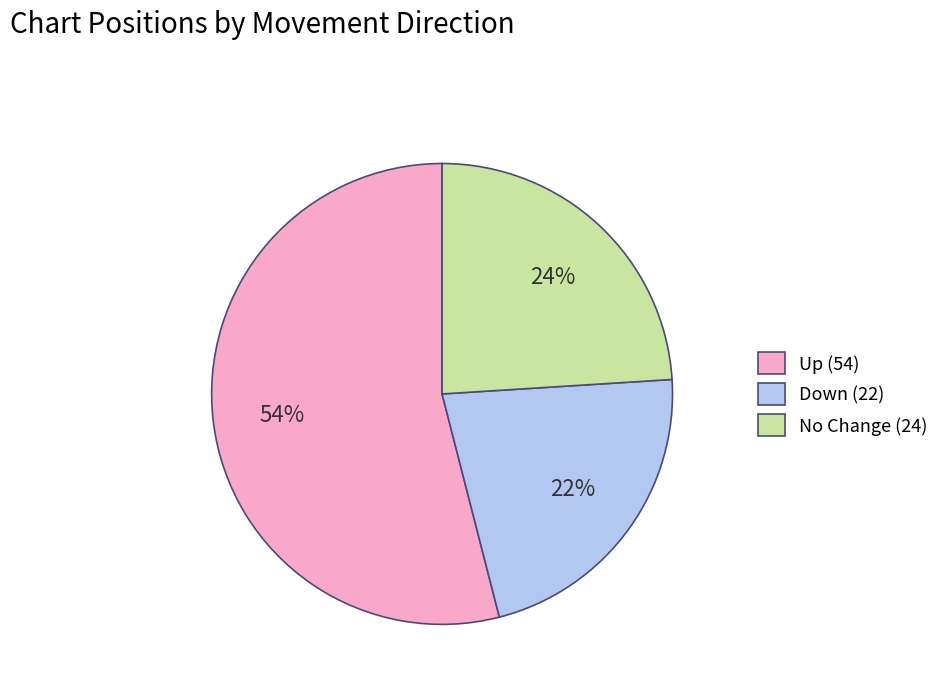

Which slice represents more than half of the pie?

Up (54)